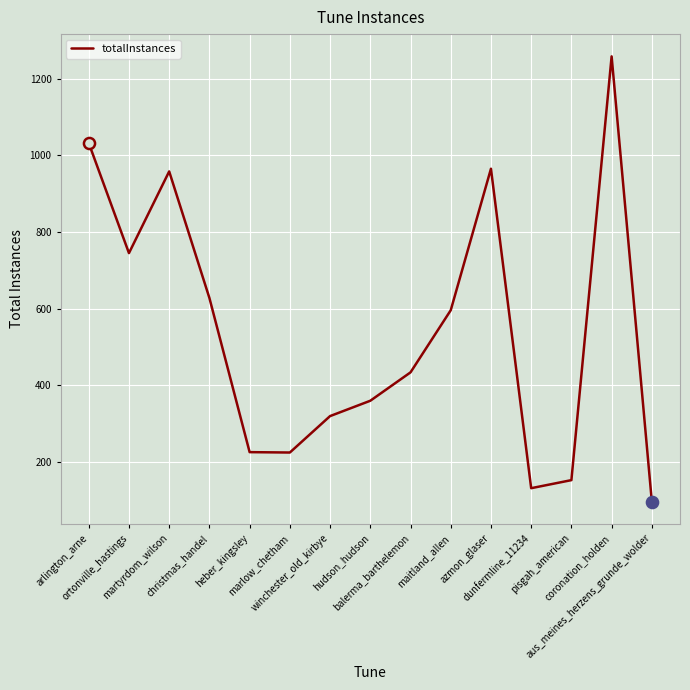

Where does the data first go above 434?

arlington_arne